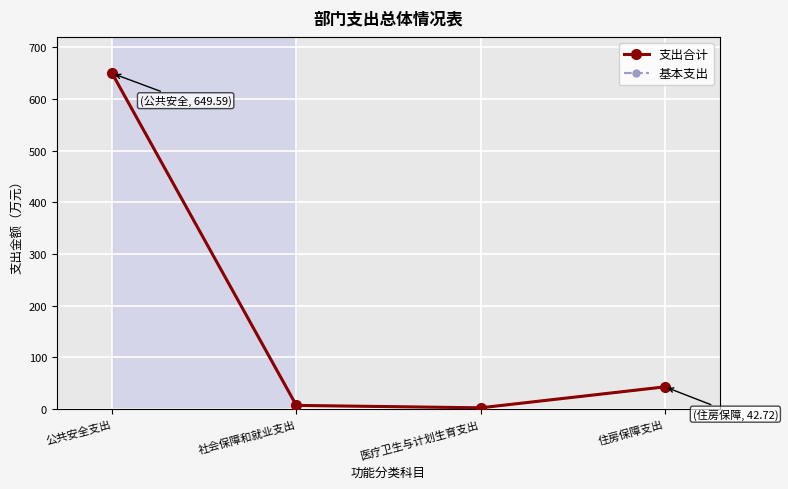

True or false: 基本支出 and 支出合计 cross at least once.

False